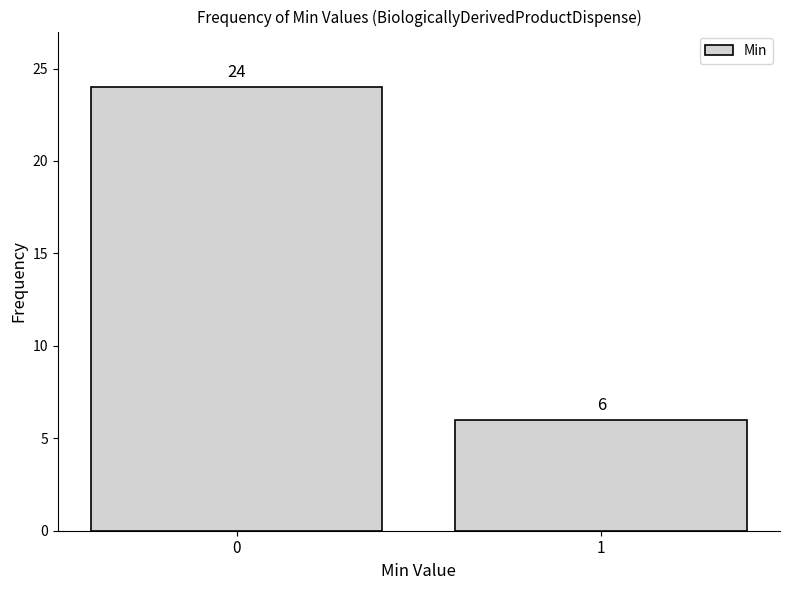

Reading right to left, extract all data points from this chart.

6	24